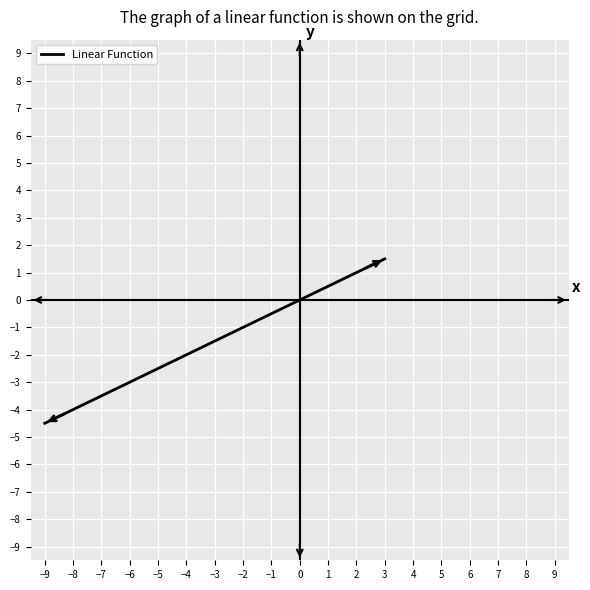

What is the value of the 1st point from the left?

-4.5